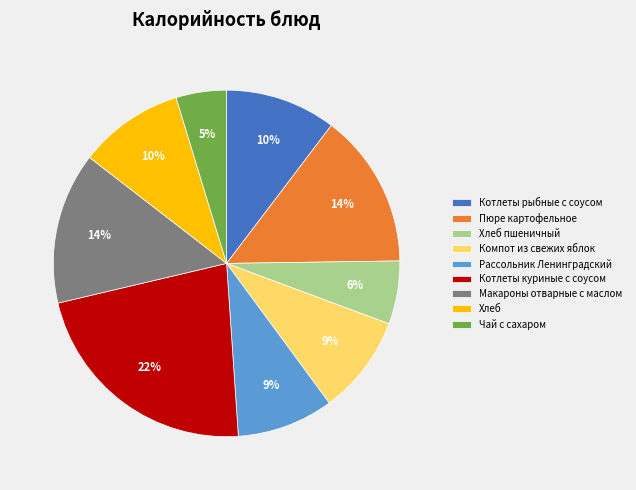

Does Хлеб represent more than half of the total?

No